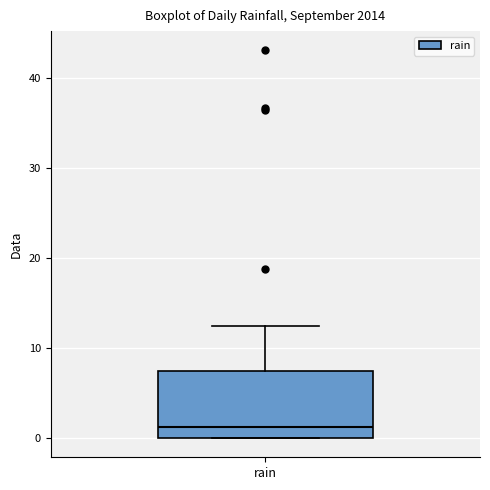

Read this box plot against the y-axis: the position of the median line, the range covered by the box, and the ends of both whiskers. The values are not printed on the chart, so give them approximately, as read against the axis.

median 1, box 0 to 7, whiskers 0 to 12